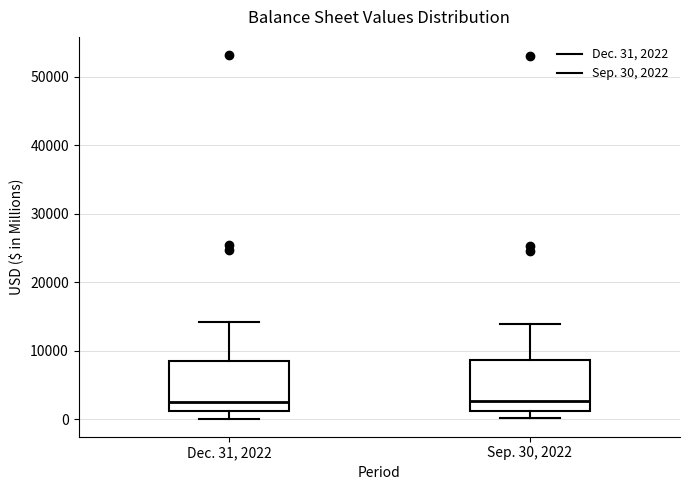

Reading left to right, transcribe this box plot: for each box, give where its median line is, the range the box spans, and where its two whiskers end, as read against the y-axis. The values are not printed on the chart, so give them approximately, as read against the axis.

Dec. 31, 2022: median 3000, box 1000 to 9000, whiskers 0 to 14000
Sep. 30, 2022: median 3000, box 1000 to 9000, whiskers 0 to 14000